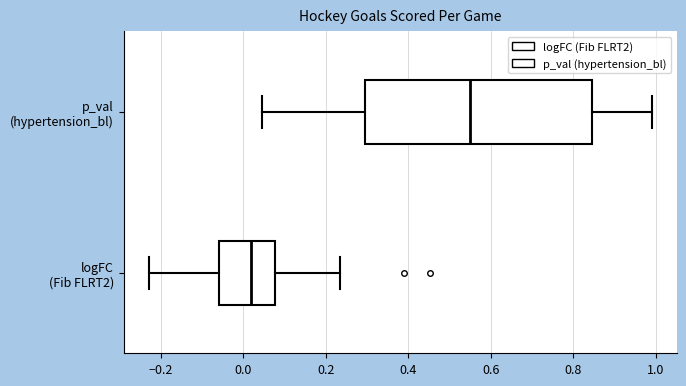

Which box is the widest, from its left edge to its right edge?

p_val (hypertension_bl)